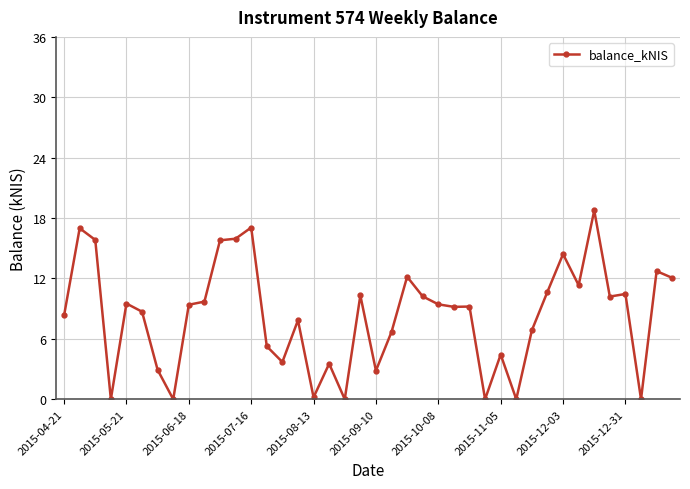

How many values exceed 9?

22